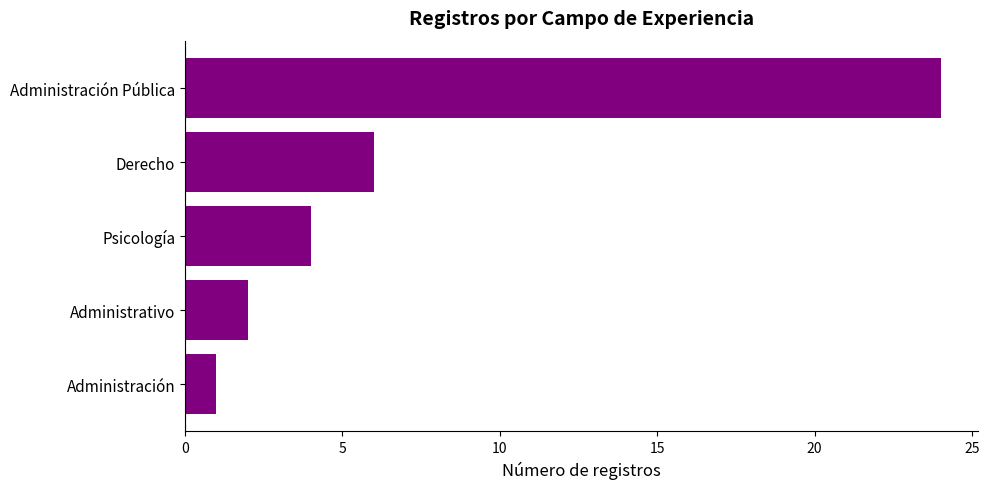

What is the sum of the values at Derecho and Psicología?

10